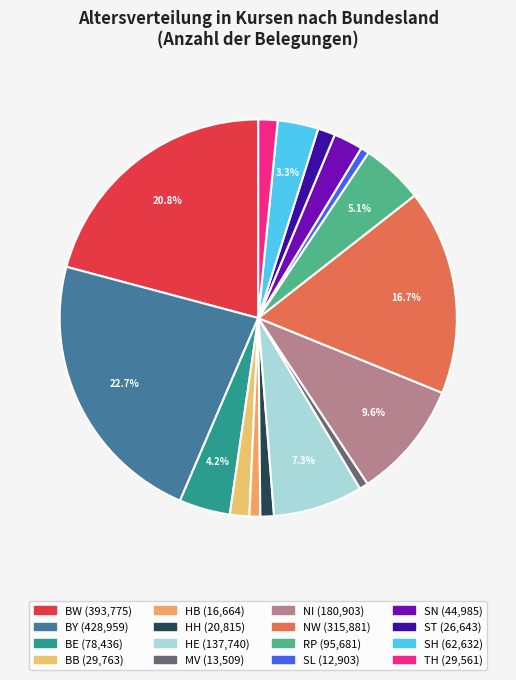

What percentage is the BE slice, to the nearest percent?

4%